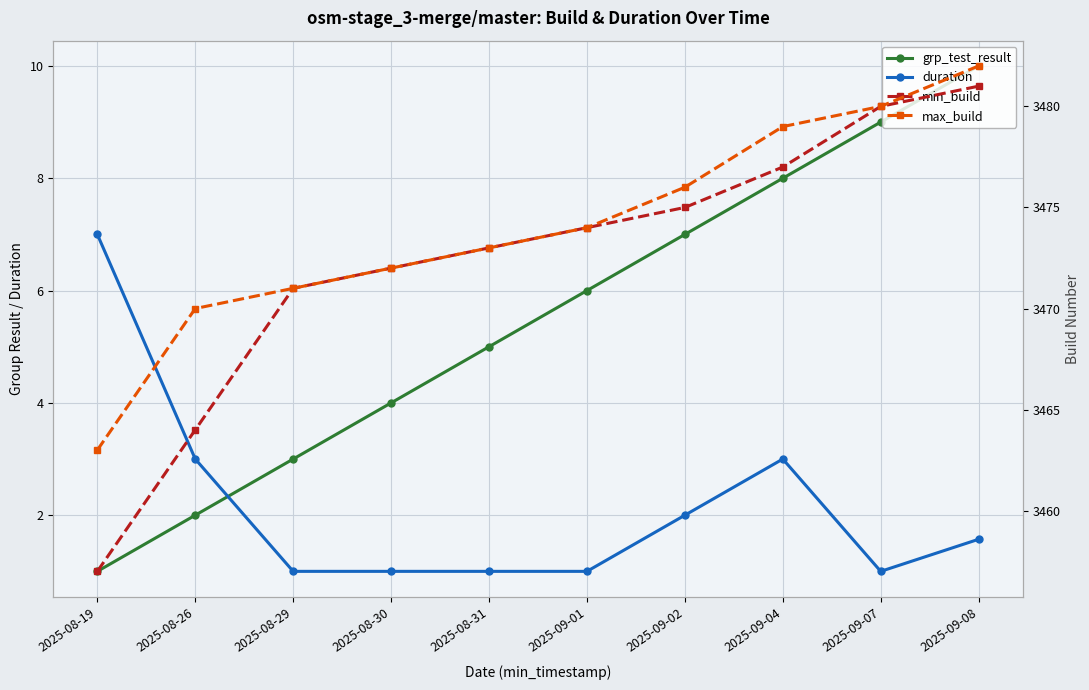

How many lines are shown in the chart?

4